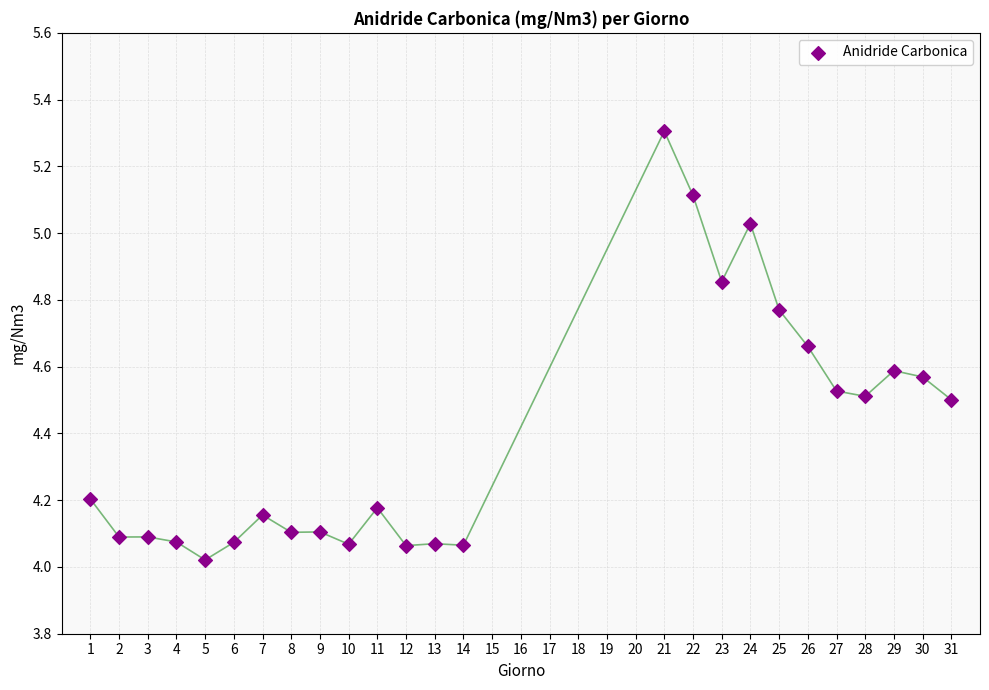

What is the range of X values (max minus min)?

30.0